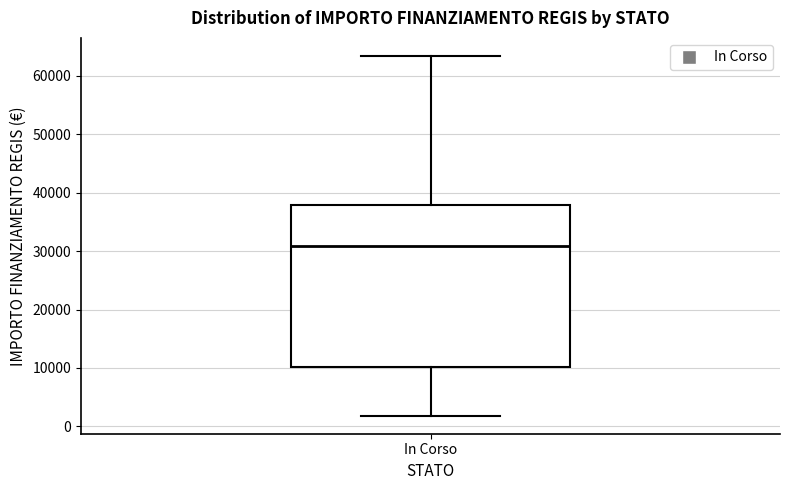

Read this box plot against the y-axis: the position of the median line, the range covered by the box, and the ends of both whiskers. The values are not printed on the chart, so give them approximately, as read against the axis.

median 31000, box 10000 to 38000, whiskers 2000 to 63000